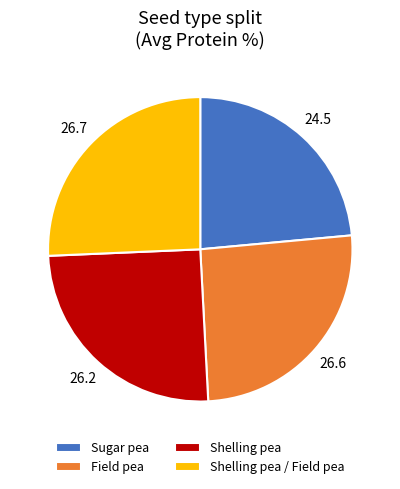

Which has a higher value, Sugar pea or Field pea?

Field pea